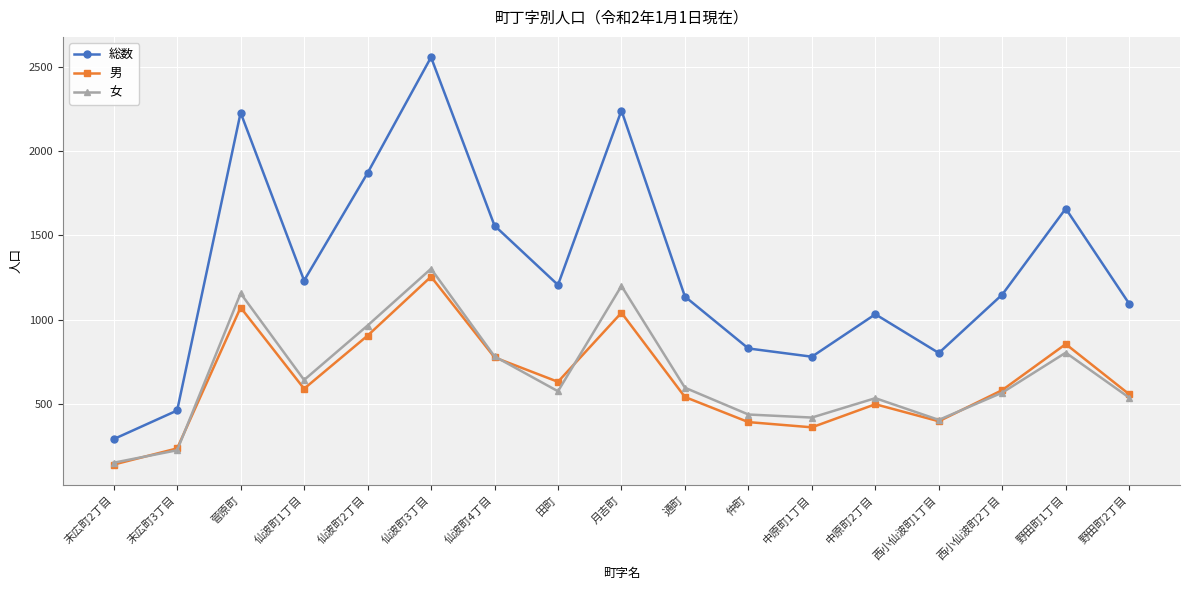

At which label is 総数 closest to 1424?

仙波町4丁目